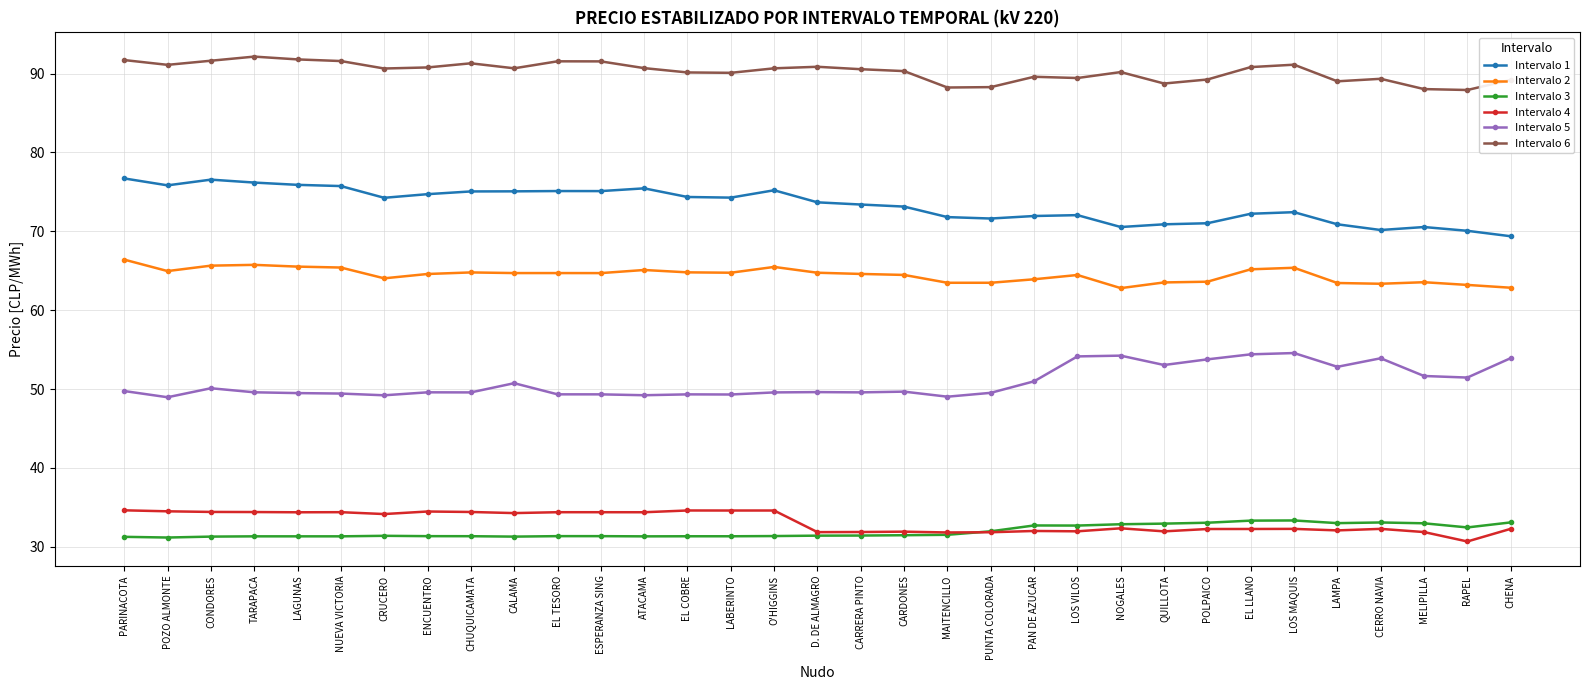

Is the value of Intervalo 3 at POLPAICO greater than the value of Intervalo 5 at POZO ALMONTE?

No